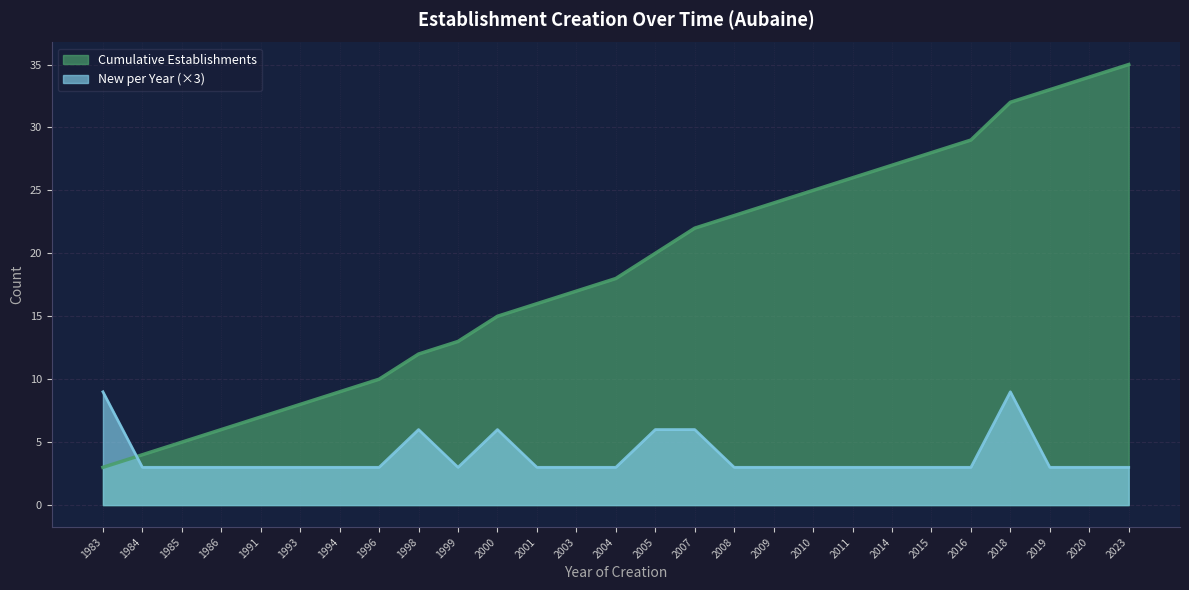

The value of Cumulative Establishments at 2011 is 26. True or false?

True